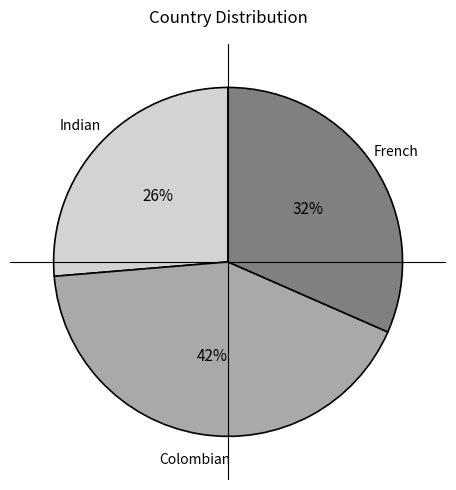

To the nearest percent, what is the difference between the largest and smallest slice percentages?

16%